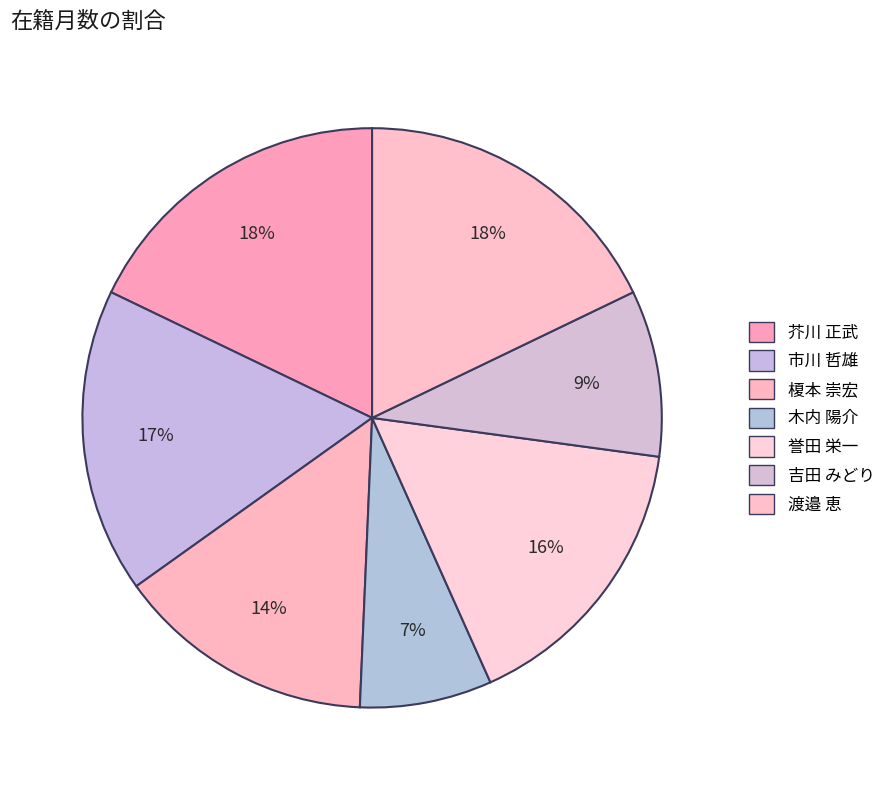

To the nearest percent, what is the difference between the 市川 哲雄 and 渡邉 恵 slice percentages?

1%